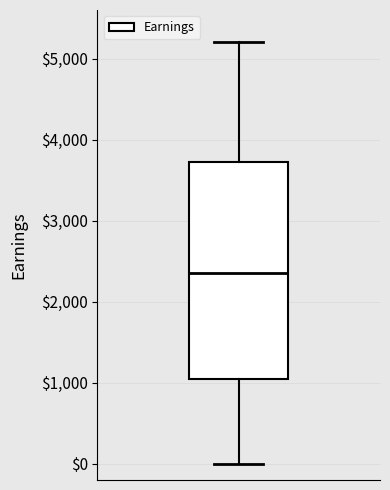

Read this box plot against the y-axis: the position of the median line, the range covered by the box, and the ends of both whiskers. The values are not printed on the chart, so give them approximately, as read against the axis.

median 2400, box 1100 to 3700, whiskers 0 to 5200